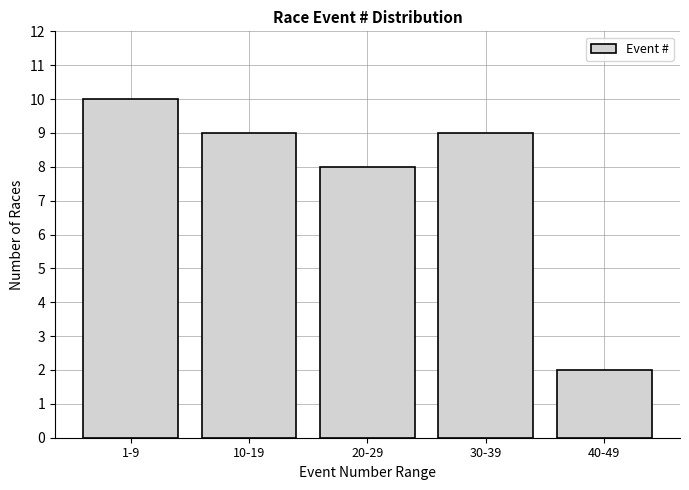

Reading left to right, list all the values displayed in this chart.

1-9=10	10-19=9	20-29=8	30-39=9	40-49=2